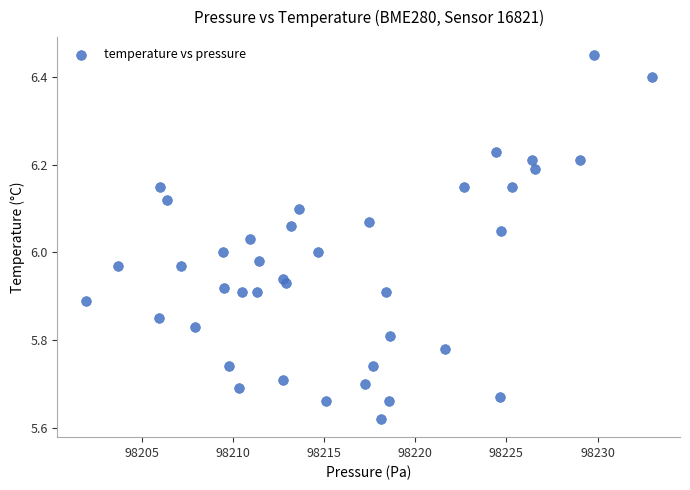

What is the range of Y values (max minus min)?

0.8